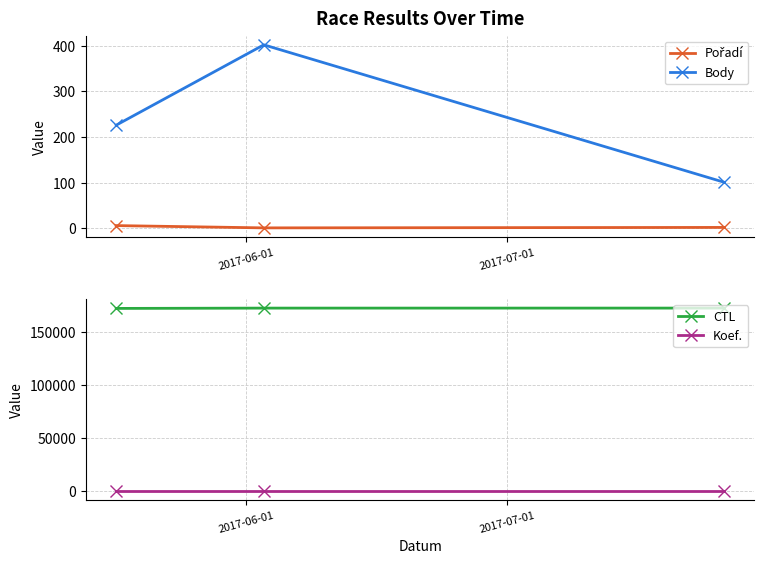

Reading right to left, extract all data points from this chart.

Pořadí: 2	1	6
Body: 101	402	226
CTL: 172420	172406	172119
Koef.: 1	1	1